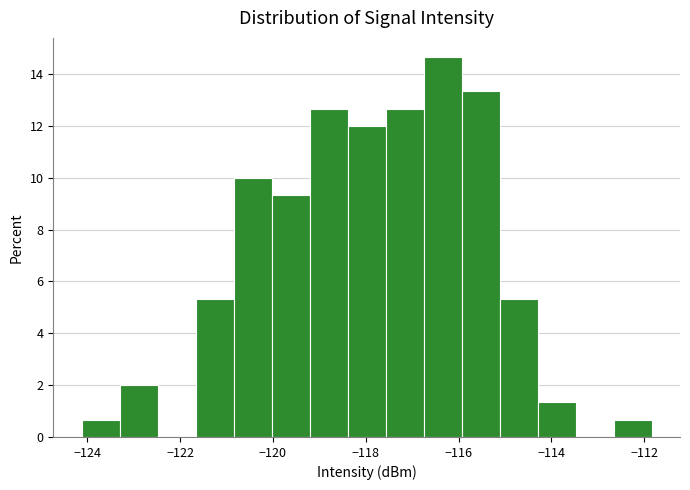

Reading left to right, list every bar in this chart as the range it spans on the x-axis followed by its height. Neither the bar edges nor the heights are printed on the chart, so give them approximately, as read against the axes.

-124.2 to -123.4: 0.6
-123.4 to -122.4: 2.0
-122.4 to -121.6: 0
-121.6 to -120.8: 5.4
-120.8 to -120.0: 10.0
-120.0 to -119.2: 9.4
-119.2 to -118.4: 12.6
-118.4 to -117.6: 12.0
-117.6 to -116.8: 12.6
-116.8 to -116.0: 14.6
-116.0 to -115.2: 13.4
-115.2 to -114.2: 5.4
-114.2 to -113.4: 1.4
-113.4 to -112.6: 0
-112.6 to -111.8: 0.6